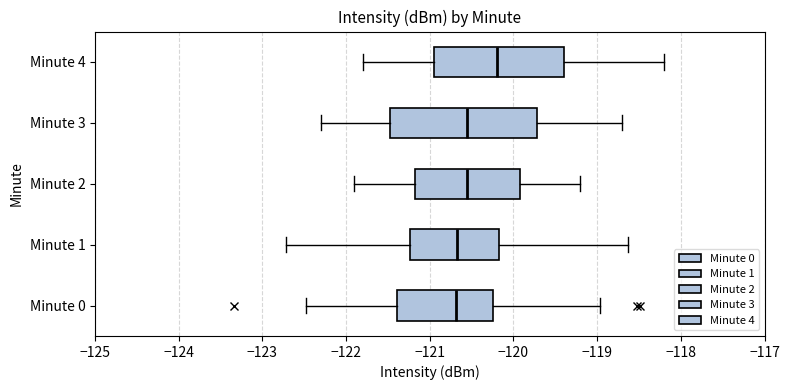

Comparing the boxes themselves (not the whiskers), which one is the widest?

Minute 3